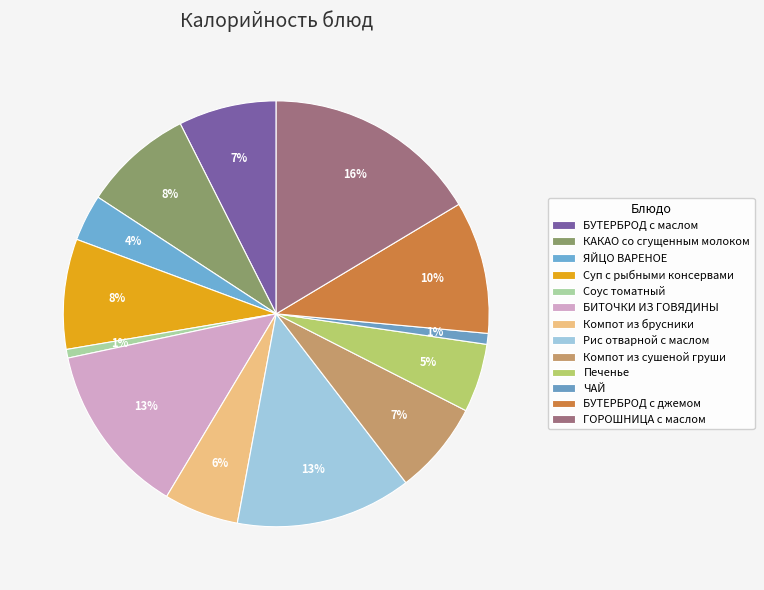

Which has a higher value, ЯЙЦО ВАРЕНОЕ or КАКАО со сгущенным молоком?

КАКАО со сгущенным молоком